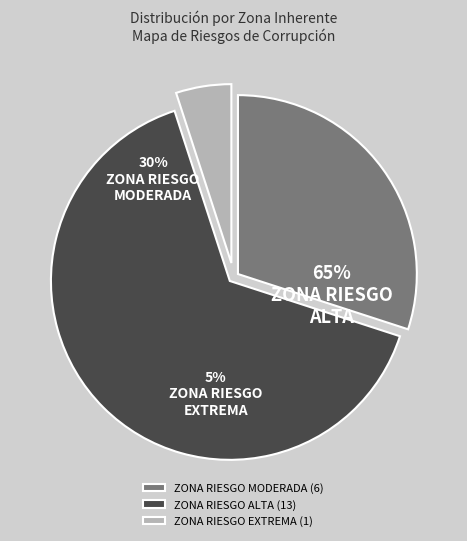

To the nearest percent, what portion does ZONA RIESGO MODERADA (6) represent?

30%